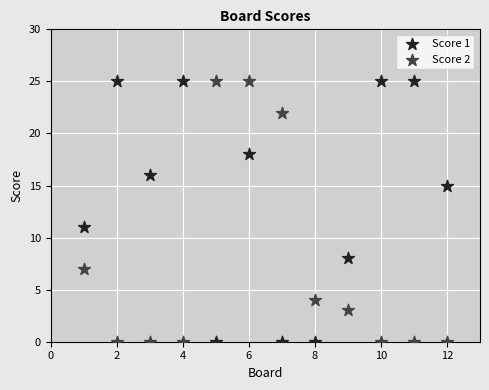

What is the X range (max minus min) for the scatter plot?

11